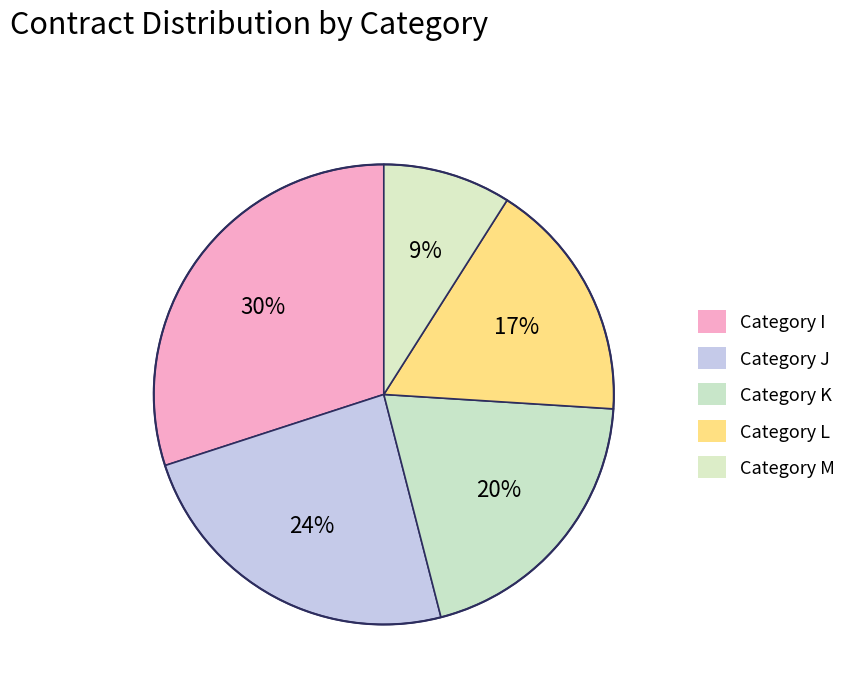

How many slices are in this pie chart?

5